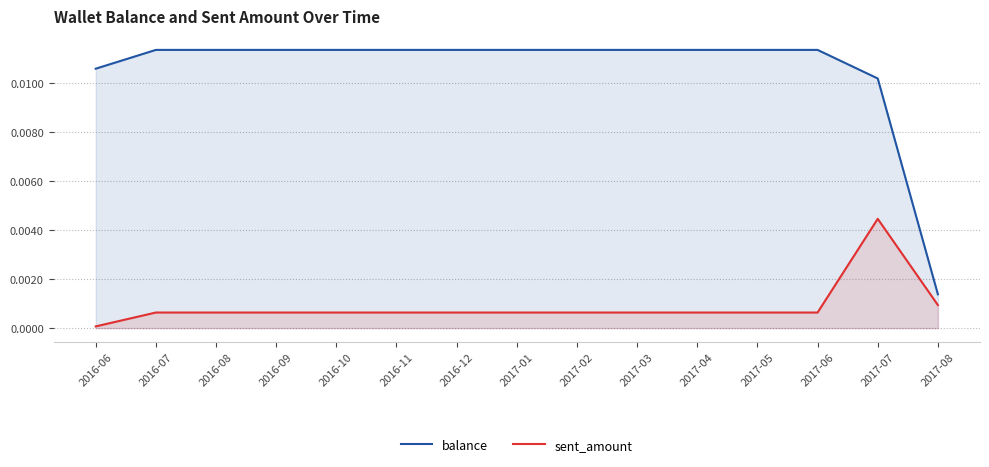

Which series has the widest spread of values?

balance